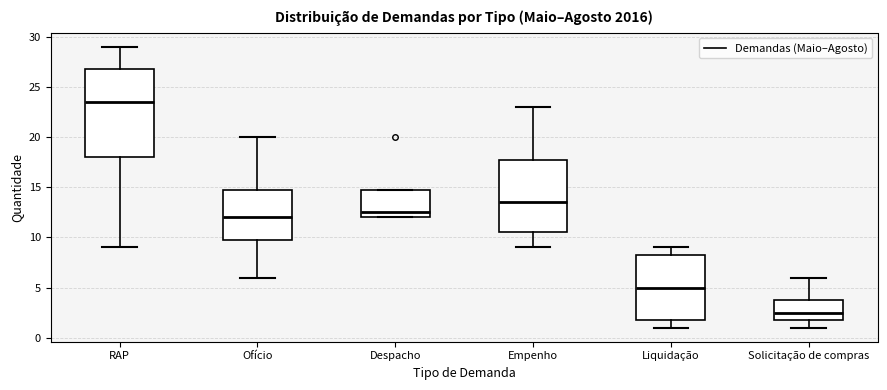

Reading left to right, transcribe this box plot: for each box, give where its median line is, the range the box spans, and where its two whiskers end, as read against the y-axis. The values are not printed on the chart, so give them approximately, as read against the axis.

RAP: median 23.5, box 18.0 to 27.0, whiskers 9.0 to 29.0
Ofício: median 12.0, box 10.0 to 15.0, whiskers 6.0 to 20.0
Despacho: median 12.5, box 12.0 to 15.0, whiskers 12.0 to 15.0
Empenho: median 13.5, box 10.5 to 18.0, whiskers 9.0 to 23.0
Liquidação: median 5.0, box 2.0 to 8.5, whiskers 1.0 to 9.0
Solicitação de compras: median 2.5, box 2.0 to 4.0, whiskers 1.0 to 6.0